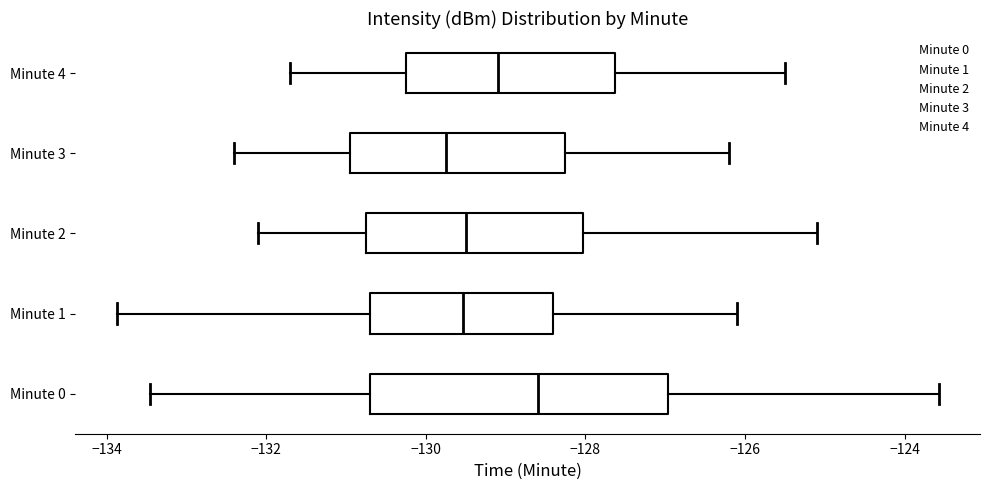

Reading bottom to top, transcribe this box plot: for each box, give where its median line is, the range the box spans, and where its two whiskers end, as read against the x-axis. The values are not printed on the chart, so give them approximately, as read against the axis.

Minute 0: median -128.6, box -130.8 to -127.0, whiskers -133.4 to -123.6
Minute 1: median -129.6, box -130.6 to -128.4, whiskers -133.8 to -126.2
Minute 2: median -129.4, box -130.8 to -128.0, whiskers -132.0 to -125.0
Minute 3: median -129.8, box -131.0 to -128.2, whiskers -132.4 to -126.2
Minute 4: median -129.0, box -130.2 to -127.6, whiskers -131.6 to -125.4